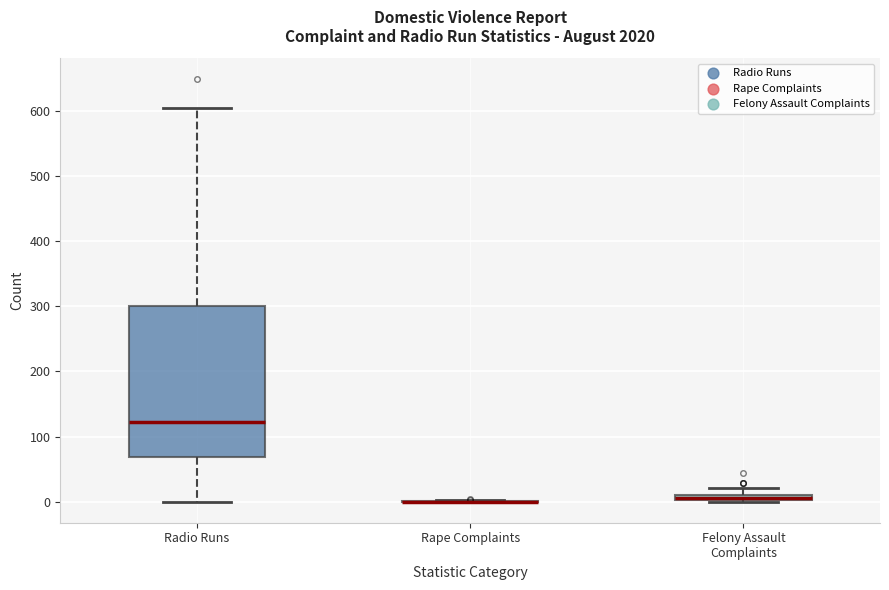

Where is the lower edge of the box for Radio Runs on the y-axis? The values are not printed on the chart, so give them approximately, as read against the axis.

70